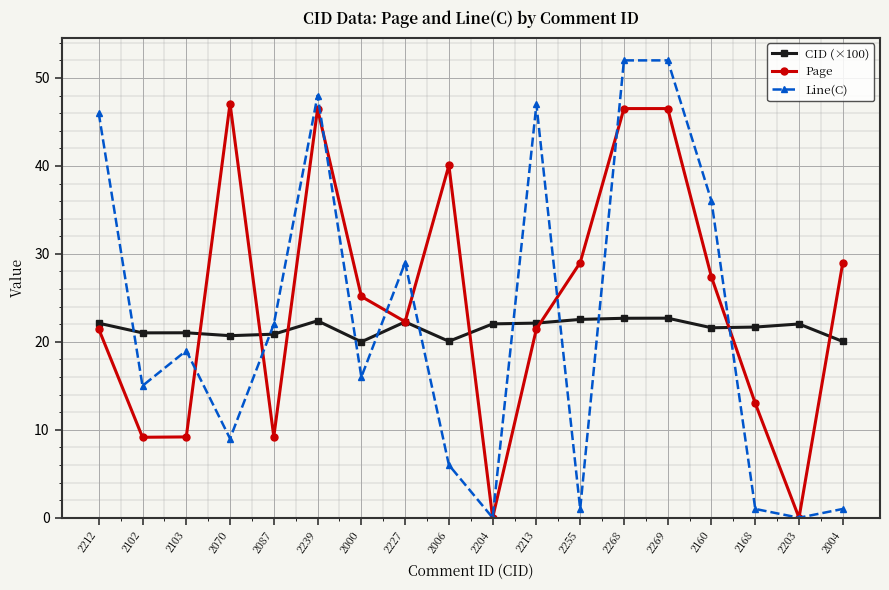

Is this an area chart (filled region under the line)?

No